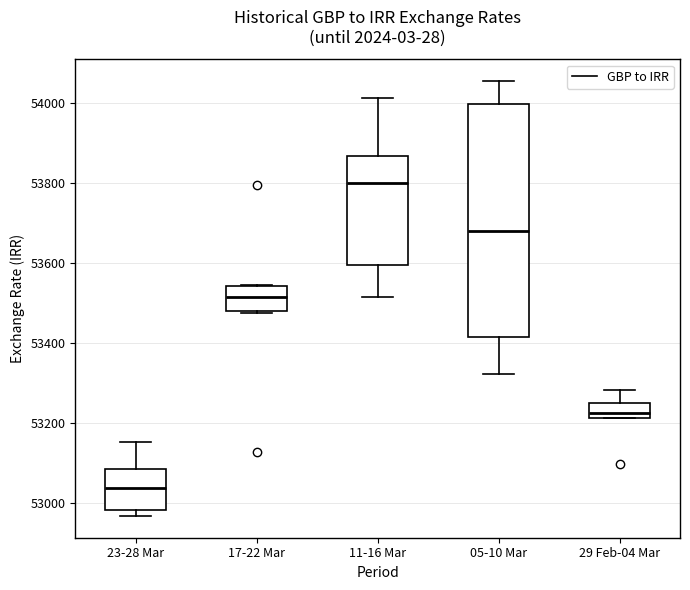

Where is the lower edge of the box for 29 Feb-04 Mar on the y-axis? The values are not printed on the chart, so give them approximately, as read against the axis.

53220